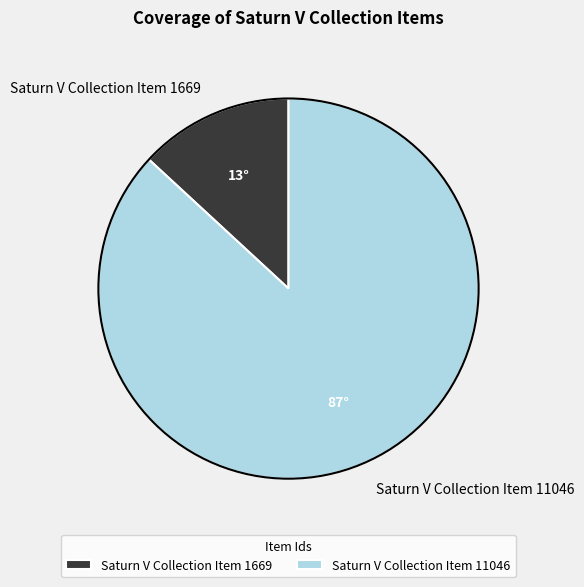

The Saturn V Collection Item 11046 slice represents 87% of the pie. True or false?

True